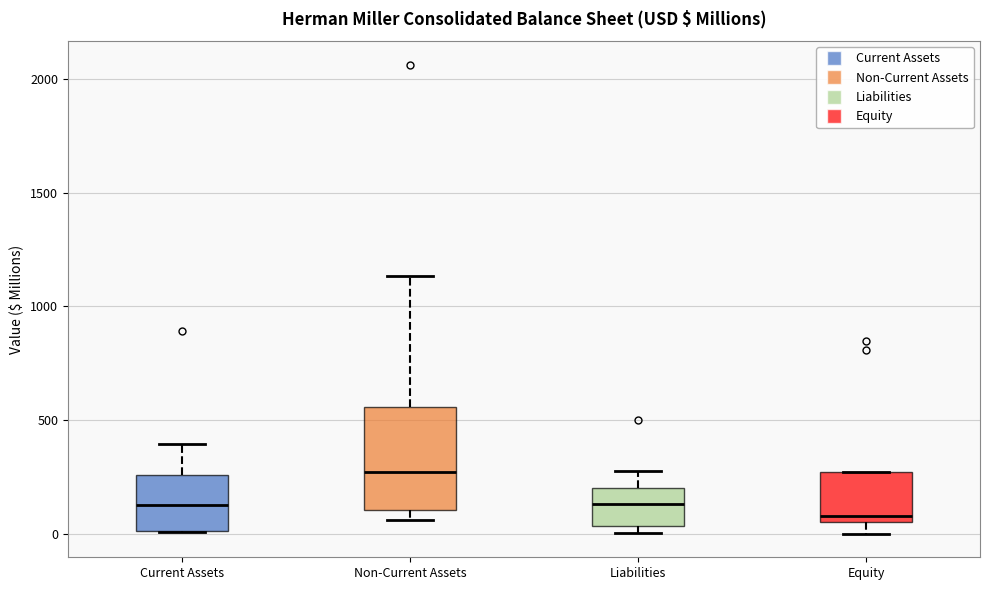

Reading left to right, transcribe this box plot: for each box, give where its median line is, the range the box spans, and where its two whiskers end, as read against the y-axis. The values are not printed on the chart, so give them approximately, as read against the axis.

Current Assets: median 100, box 0 to 250, whiskers 0 to 400
Non-Current Assets: median 250, box 100 to 550, whiskers 50 to 1150
Liabilities: median 150, box 50 to 200, whiskers 0 to 250
Equity: median 100, box 50 to 250, whiskers 0 to 250